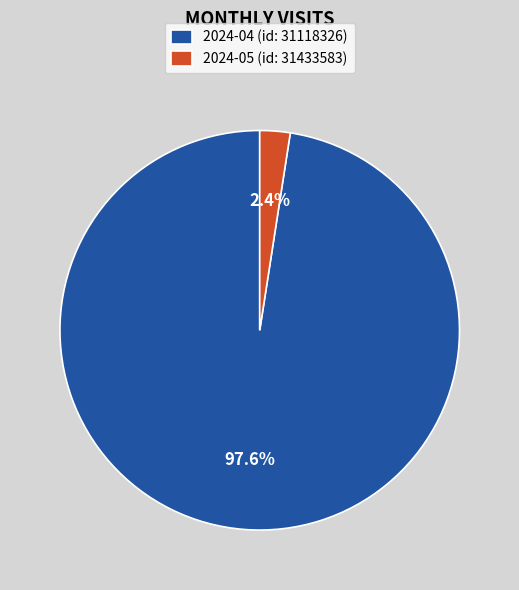

How much of the chart is everything except 2024-04 (id: 31118326)?

2.4%